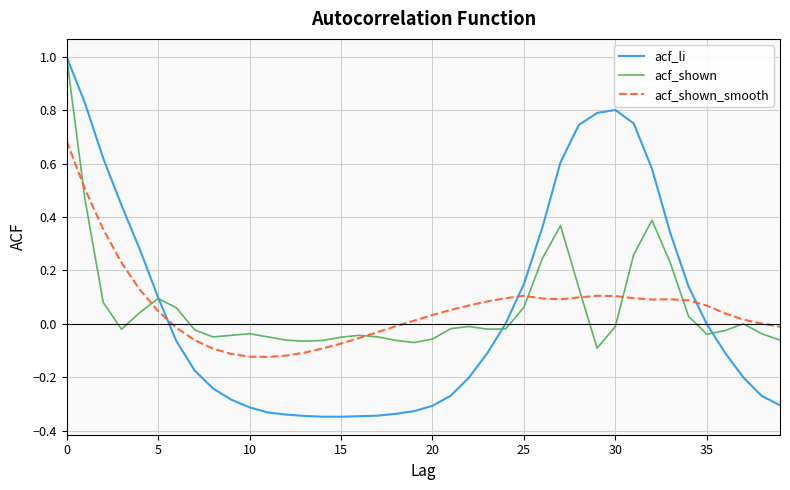

Which series has the widest spread of values?

acf_li